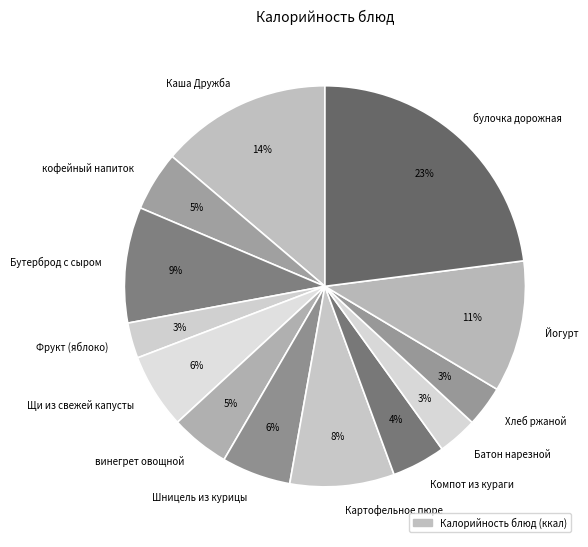

Combined, do Картофельное пюре and Каша Дружба account for over 50%?

No